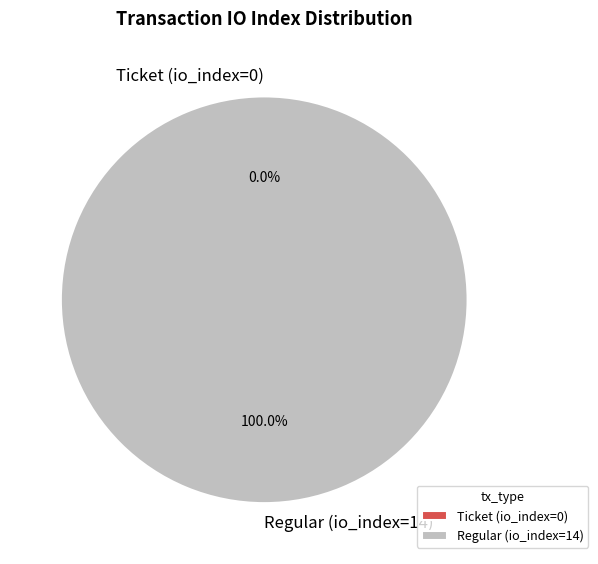

What is the largest slice in the pie chart?

Regular (io_index=14)